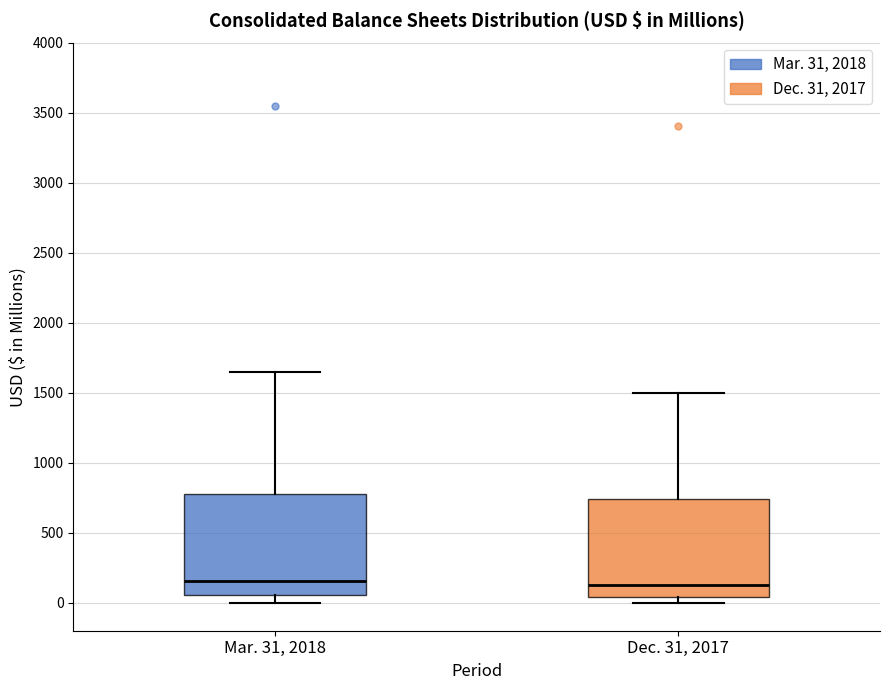

Where does the median line of the box for Dec. 31, 2017 sit on the y-axis? The values are not printed on the chart, so give them approximately, as read against the axis.

150